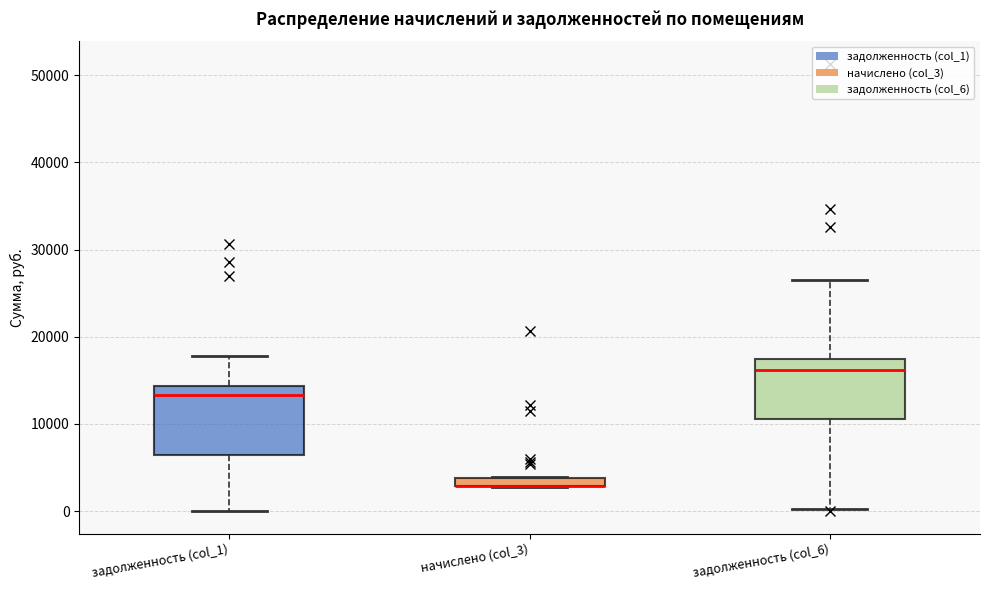

Where is the upper edge of the box for задолженность (col_6) on the y-axis? The values are not printed on the chart, so give them approximately, as read against the axis.

17000